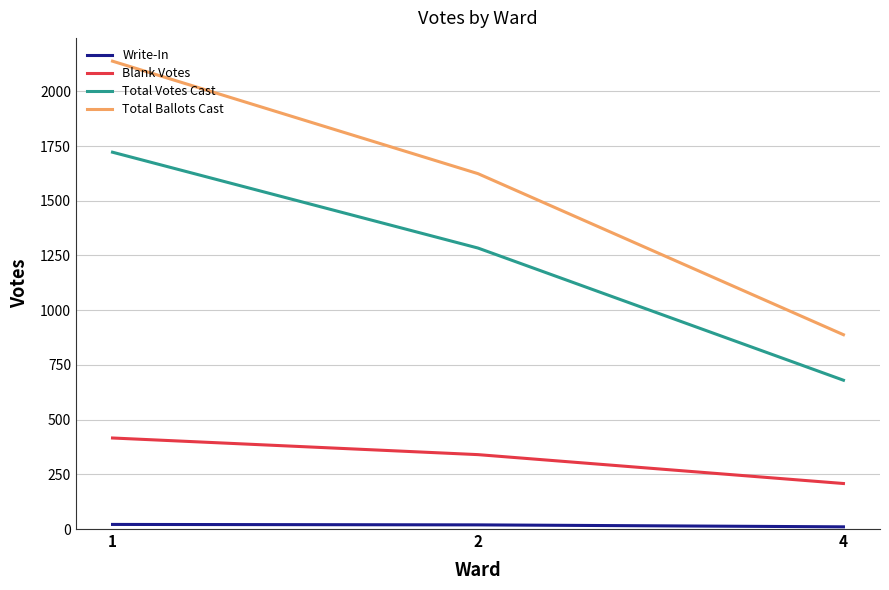

Is it true that Total Ballots Cast equals 1286 at 4?

False